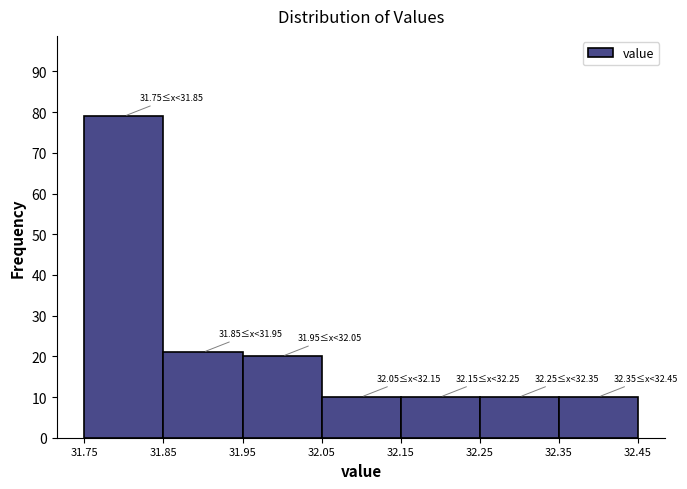

Over which range of the x-axis is the bar tallest?

31.75 to 31.85